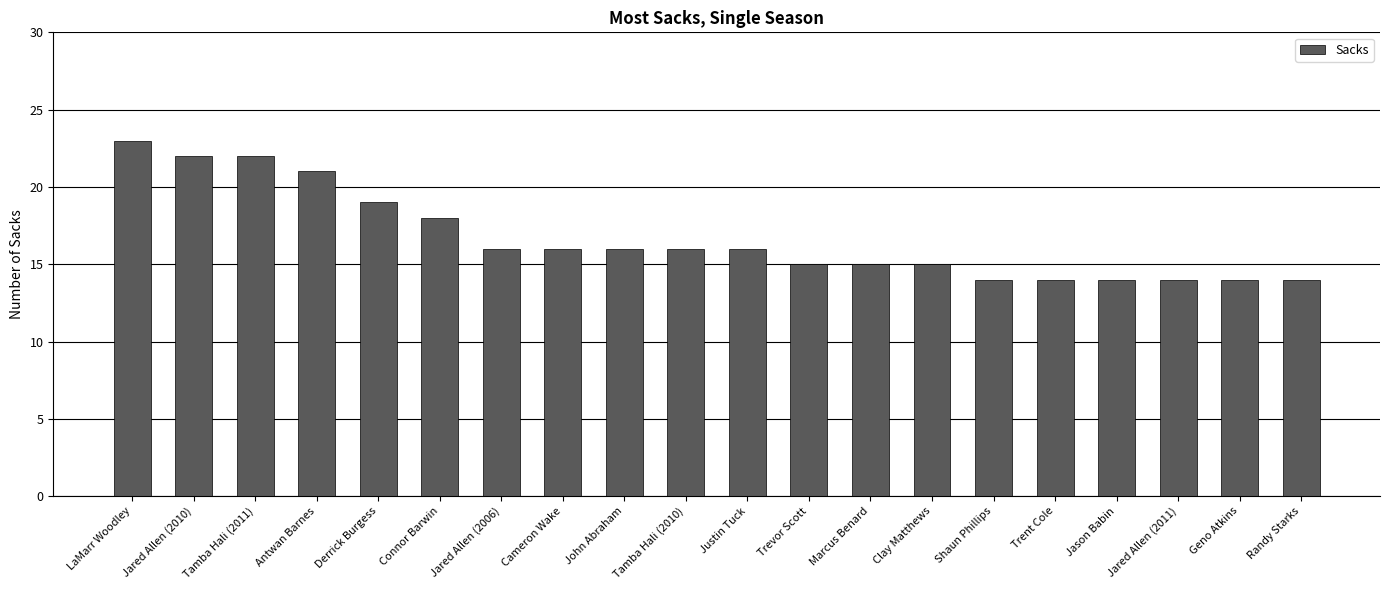

What is the ratio of the value at Jared Allen (2006) to the value at John Abraham?

1.0